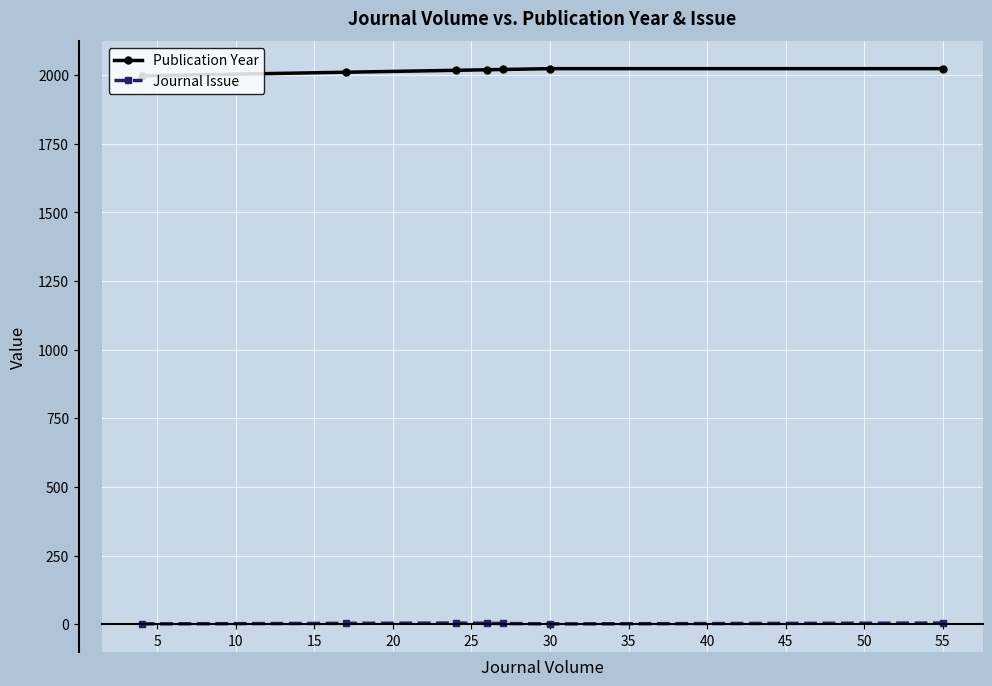

How many distinct data groups are displayed?

2